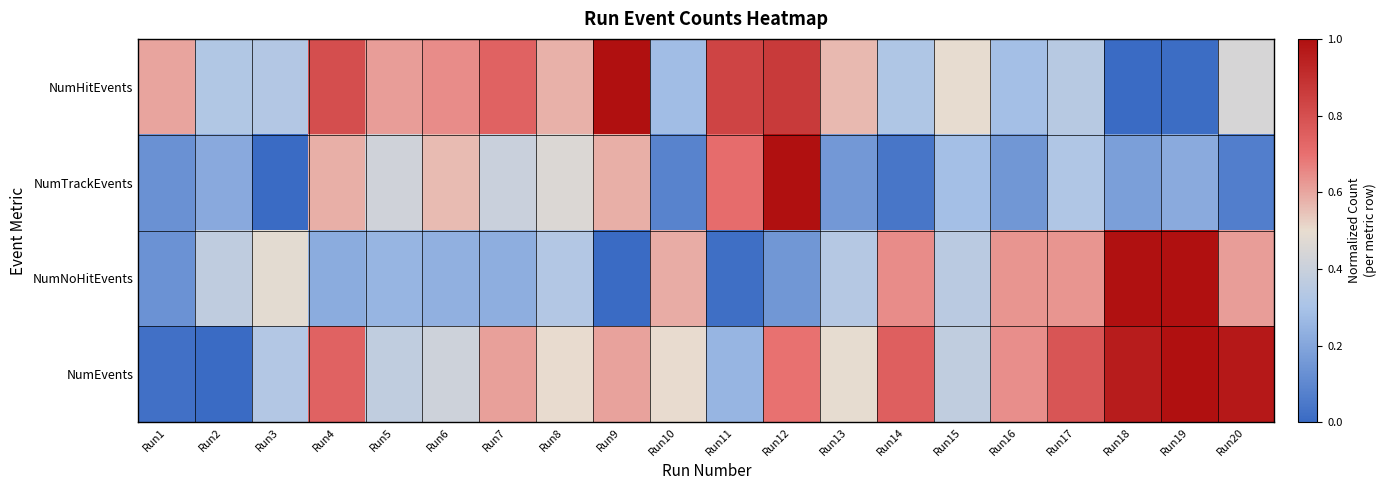

What is the total value across all series at Run8?

1.9